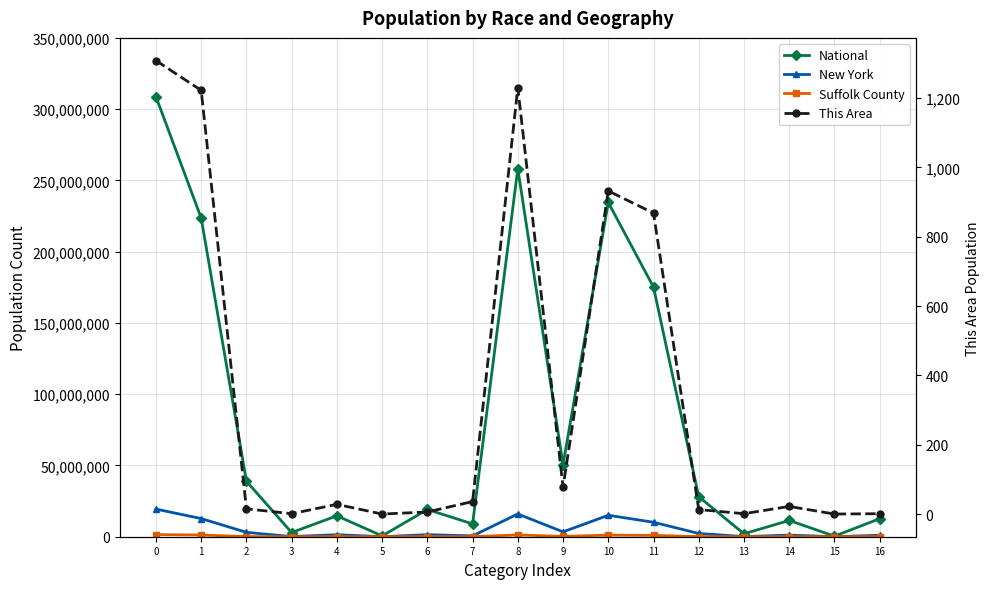

Reading left to right, transcribe all the data shown in this chart.

National: 308745538	223553265	38929319	2932248	14674252	540013	19107368	9009073	258267944	50477594	234564071	175134916	28088003	2043876	11422616	382409	12651574
New York: 19378102	12740974	3073800	106906	1420244	8766	1441563	585849	15961180	3416922	15053173	10150043	2292769	76110	1129684	6606	1030489
Suffolk County: 1493350	1206297	111224	5366	50972	495	82965	36031	1247111	246239	1135680	934770	79728	3848	38547	355	58263
This Area: 1308	1222	15	1	28	0	6	36	1230	78	932	868	13	1	22	0	1